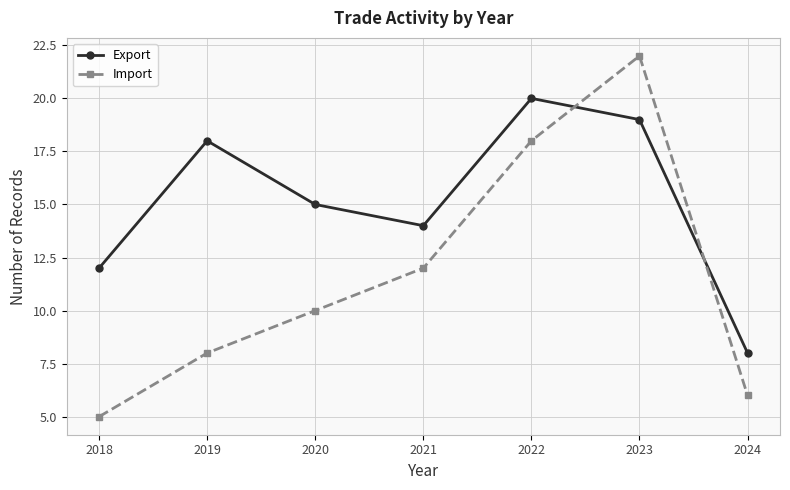

True or false: Export and Import cross at least once.

True